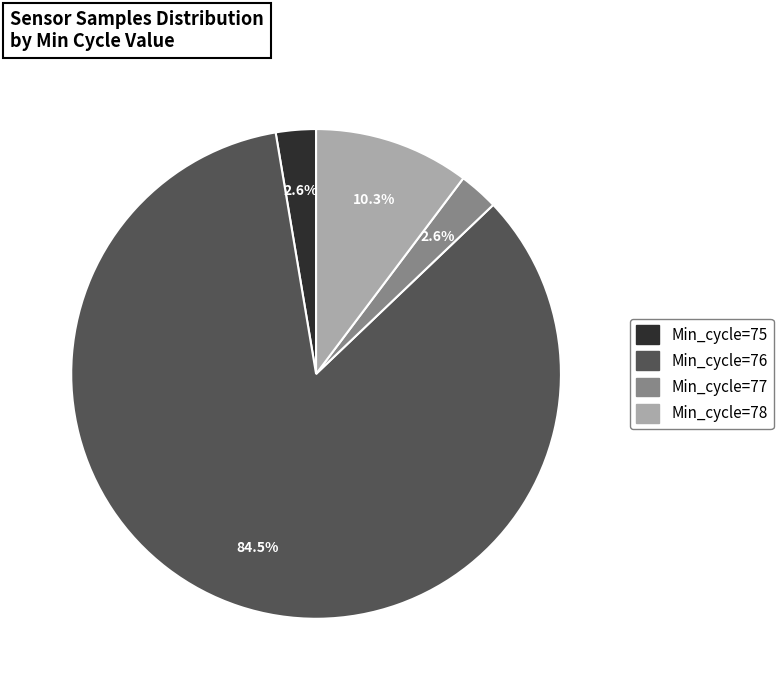

Is there a majority slice in this chart?

Yes